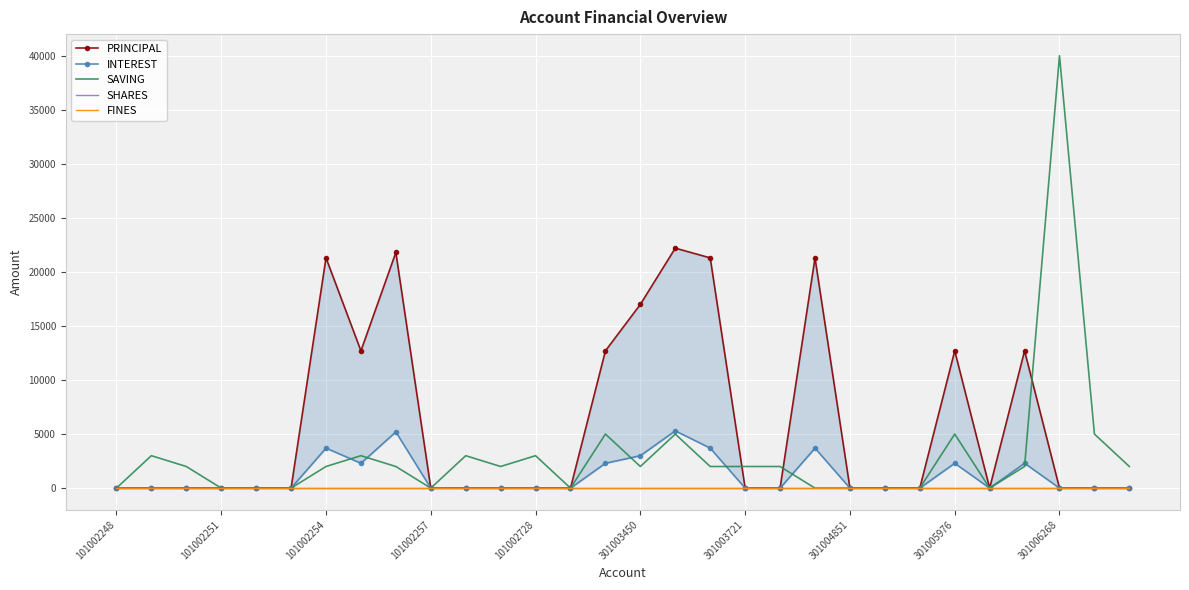

Which label corresponds to the smallest value in the chart?

101002248